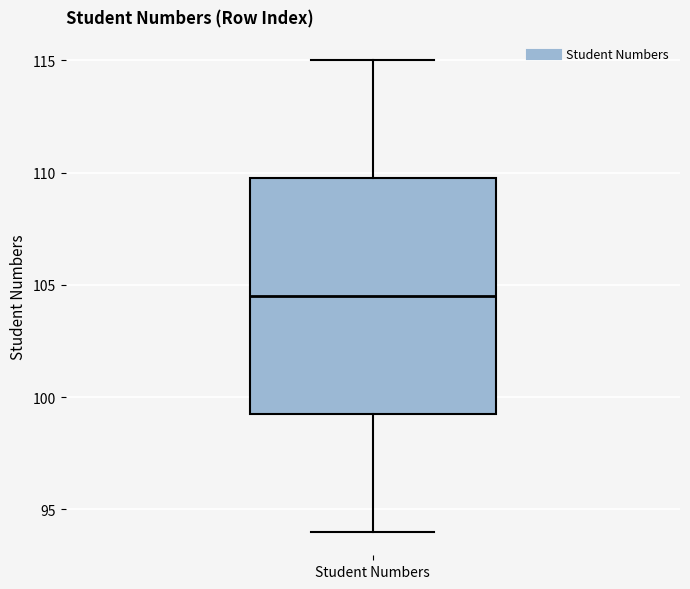

Read this box plot against the y-axis: the position of the median line, the range covered by the box, and the ends of both whiskers. The values are not printed on the chart, so give them approximately, as read against the axis.

median 104.5, box 99.5 to 110.0, whiskers 94.0 to 115.0